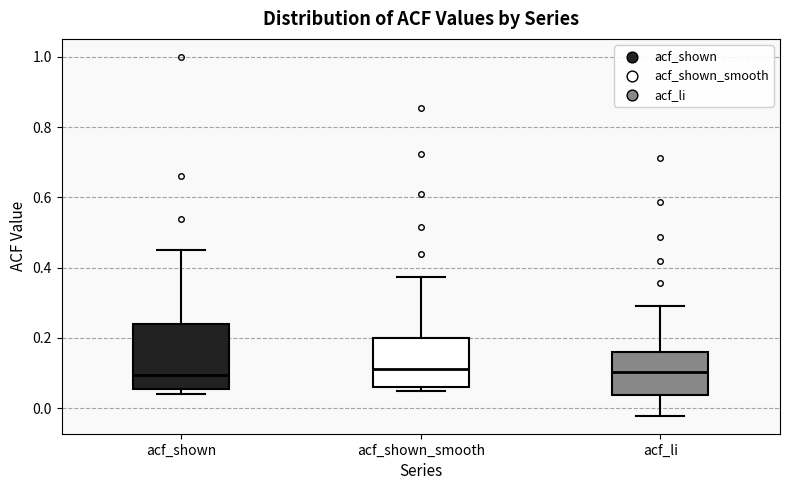

Reading left to right, transcribe this box plot: for each box, give where its median line is, the range the box spans, and where its two whiskers end, as read against the y-axis. The values are not printed on the chart, so give them approximately, as read against the axis.

acf_shown: median 0.10, box 0.06 to 0.24, whiskers 0.04 to 0.44
acf_shown_smooth: median 0.12, box 0.06 to 0.20, whiskers 0.04 to 0.38
acf_li: median 0.10, box 0.04 to 0.16, whiskers -0.02 to 0.30